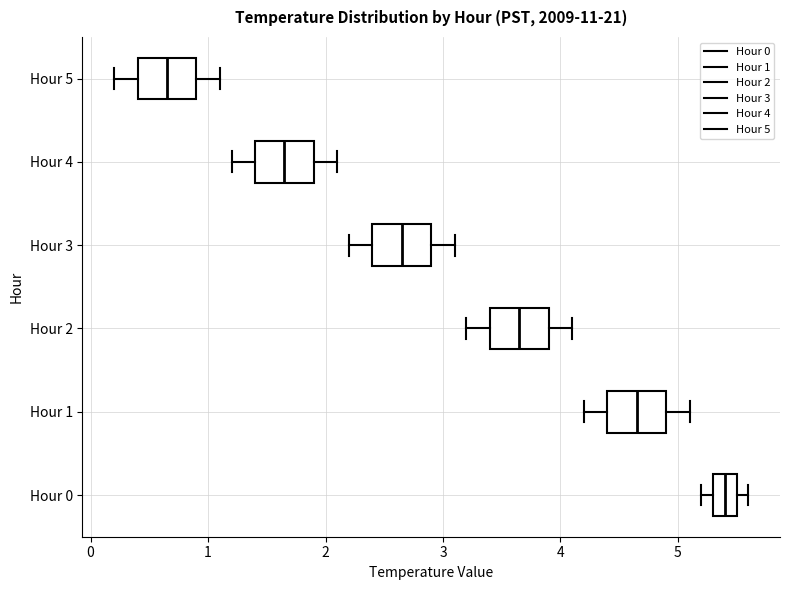

Where does the left whisker of the box for Hour 1 end on the x-axis? The values are not printed on the chart, so give them approximately, as read against the axis.

4.2